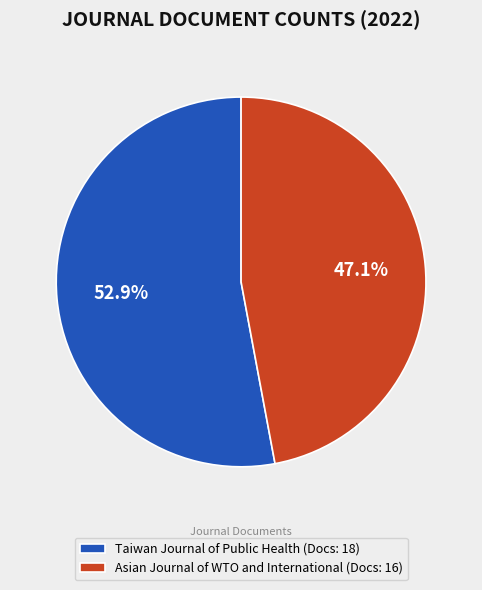

Does any single category account for the majority?

Yes